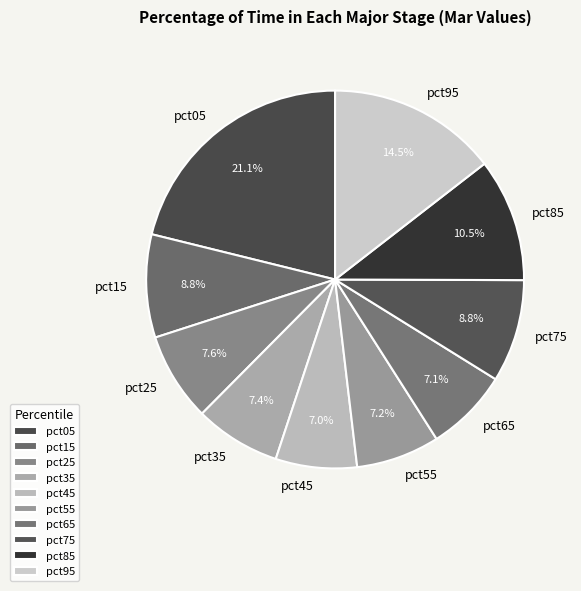

Is there any slice that represents more than half of the pie?

No